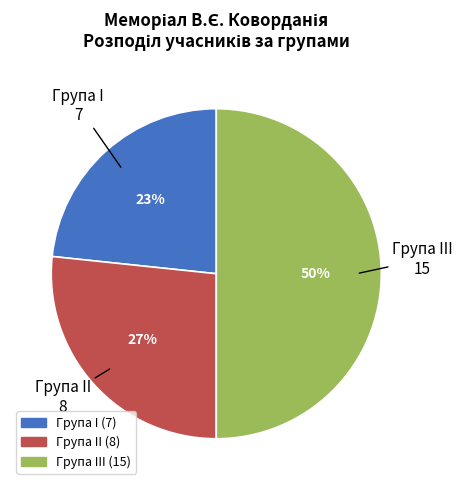

To the nearest percent, what is the average slice percentage?

33%